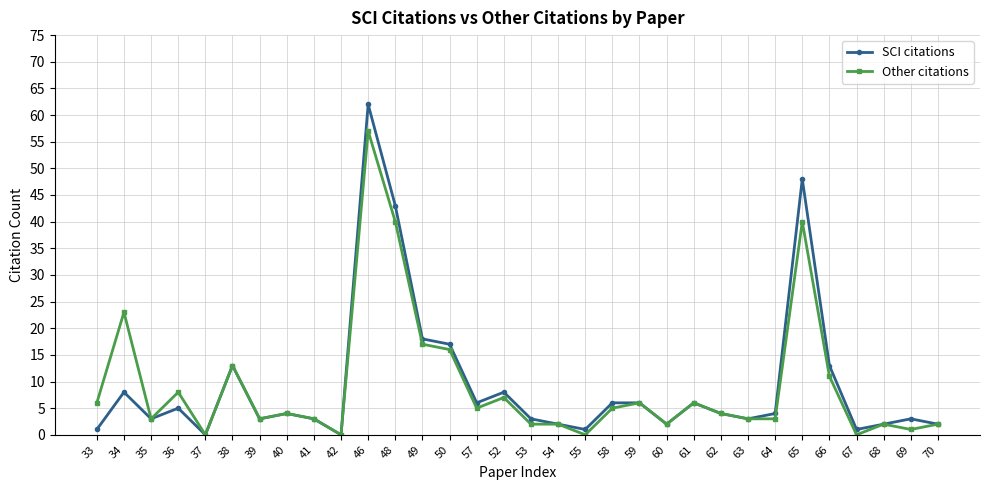

Reading right to left, what are all the values shown in this chart?

SCI citations: 70=2	69=3	68=2	67=1	66=13	65=48	64=4	63=3	62=4	61=6	60=2	59=6	58=6	55=1	54=2	53=3	52=8	57=6	50=17	49=18	48=43	46=62	42=0	41=3	40=4	39=3	38=13	37=0	36=5	35=3	34=8	33=1
Other citations: 70=2	69=1	68=2	67=0	66=11	65=40	64=3	63=3	62=4	61=6	60=2	59=6	58=5	55=0	54=2	53=2	52=7	57=5	50=16	49=17	48=40	46=57	42=0	41=3	40=4	39=3	38=13	37=0	36=8	35=3	34=23	33=6